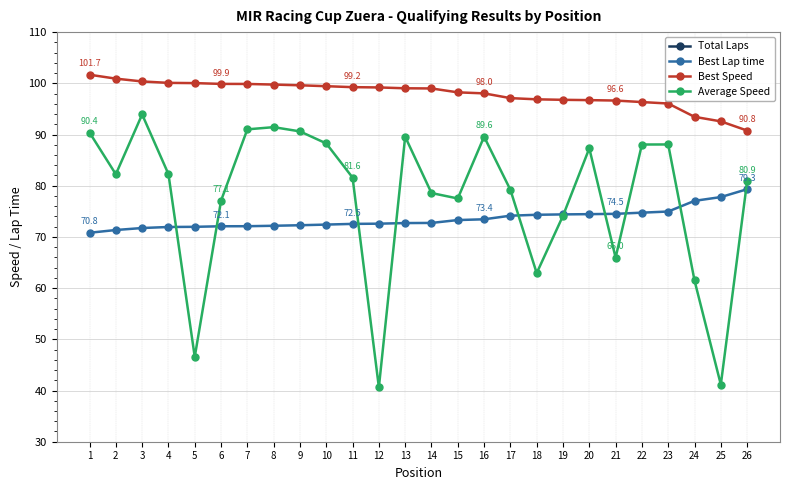

What is the value of the Best Lap time point at the 12th from the left?

72.6